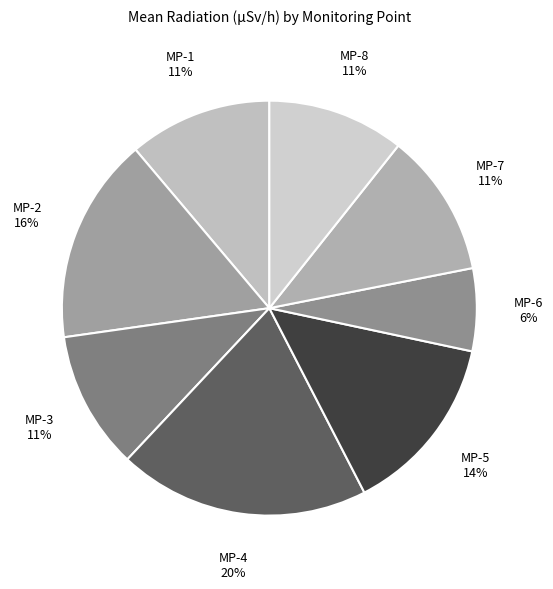

What percentage is the MP-7 slice, to the nearest percent?

11%